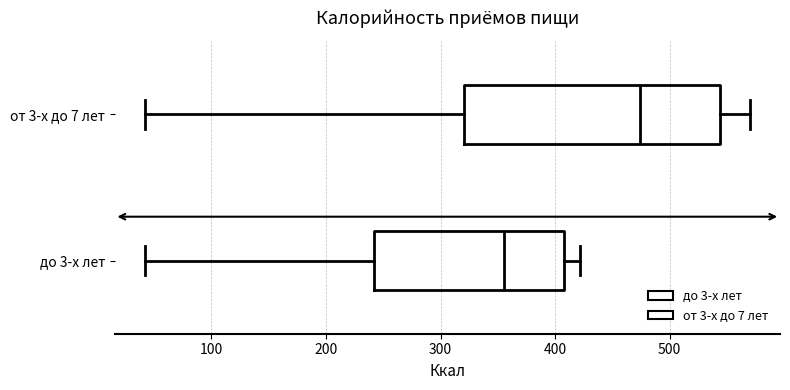

Which box has the furthest to the right median line?

от 3-х до 7 лет